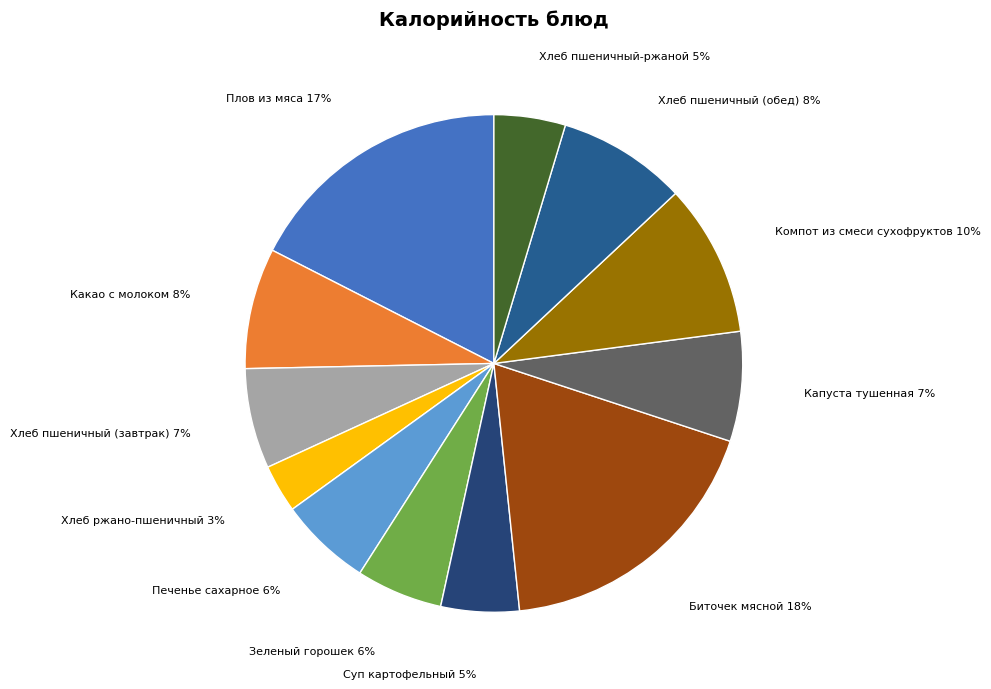

To the nearest percent, what is the combined percentage of Зеленый горошек and Хлеб пшеничный (обед)?

14%